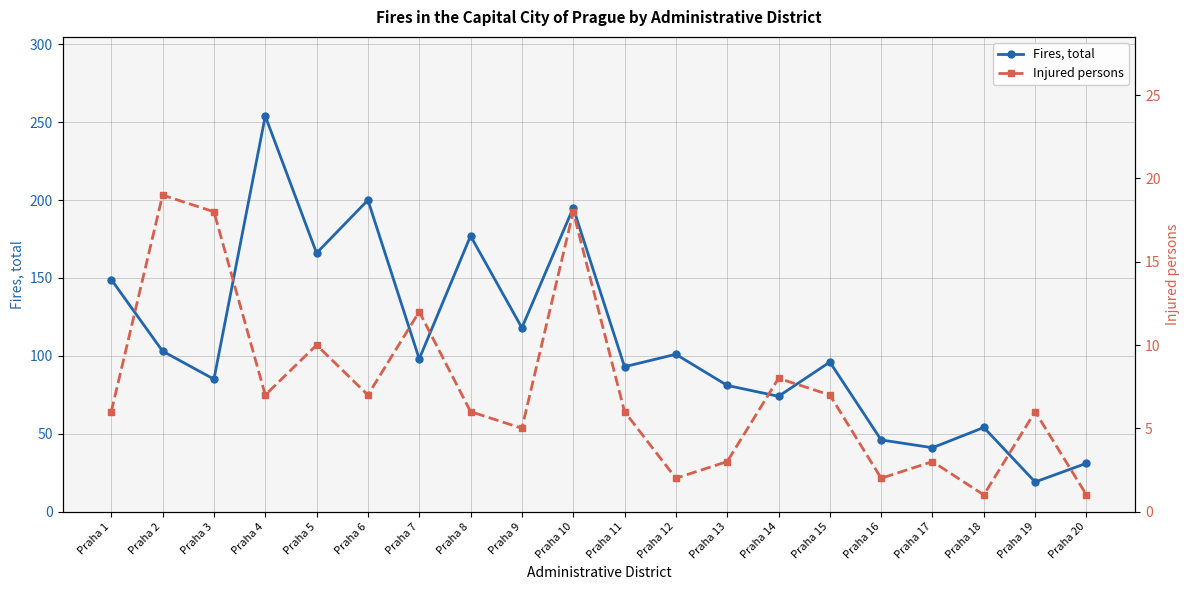

Which series has the widest spread of values?

Fires, total